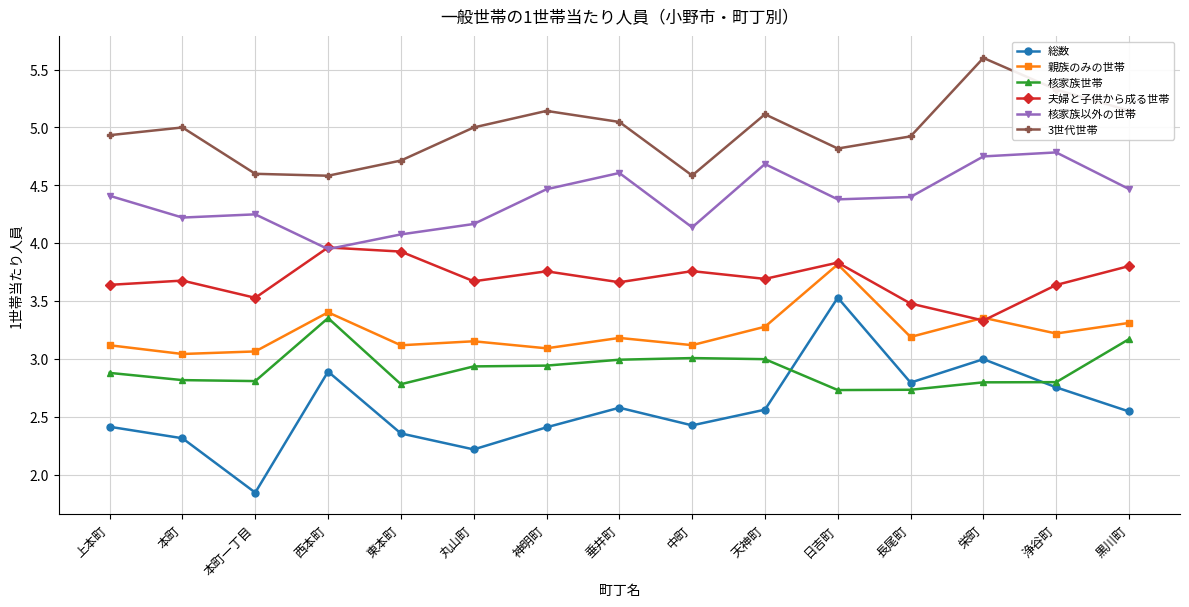

Which series has the largest range (max minus min)?

総数